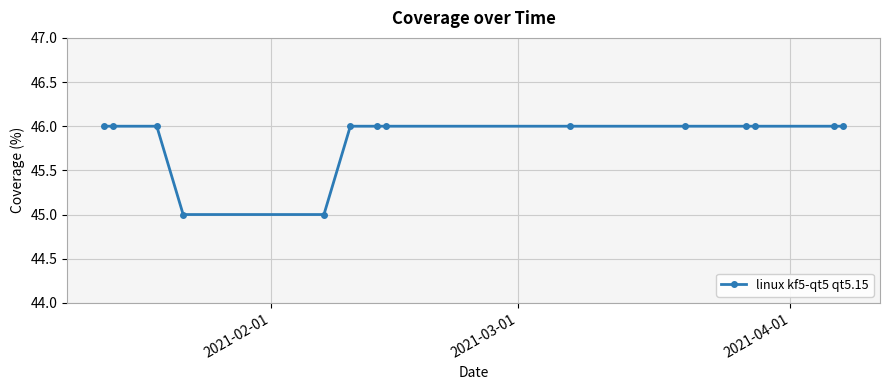

What is the greatest value displayed?

46